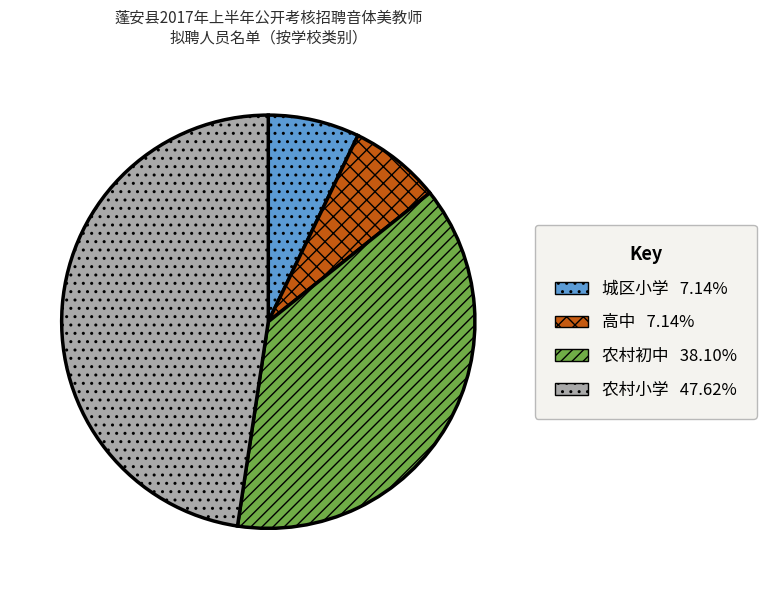

Count the number of slices in the pie.

4